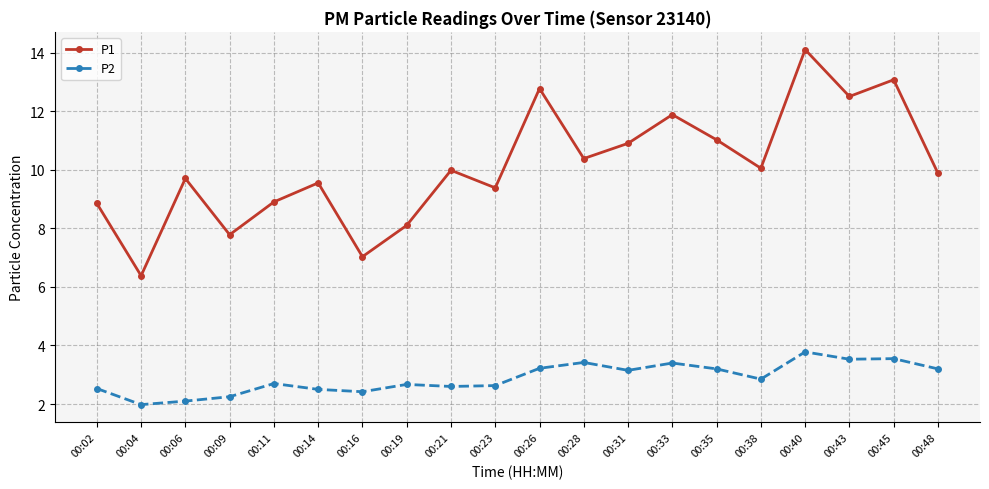

Does the chart have visible grid lines?

Yes